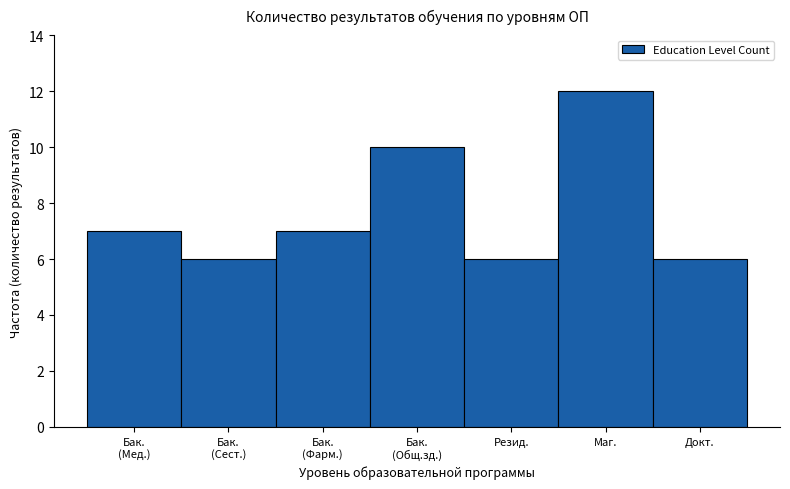

Reading right to left, what are all the values shown in this chart?

6	12	6	10	7	6	7